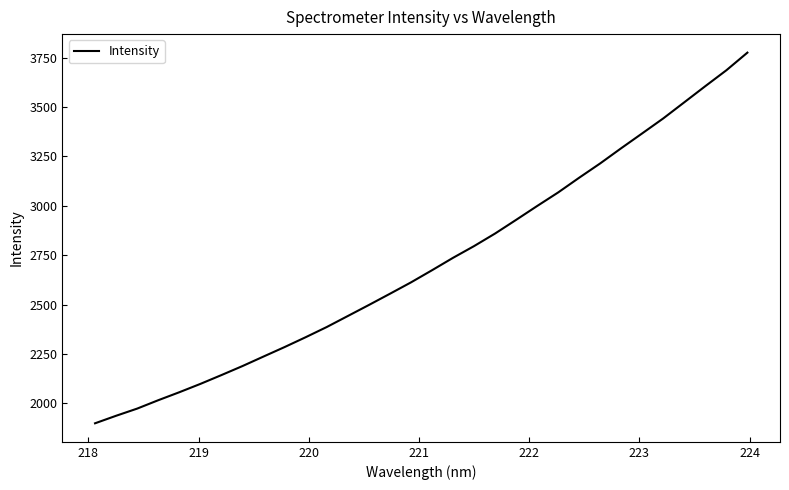

Does the chart display data point markers on the line(s)?

No